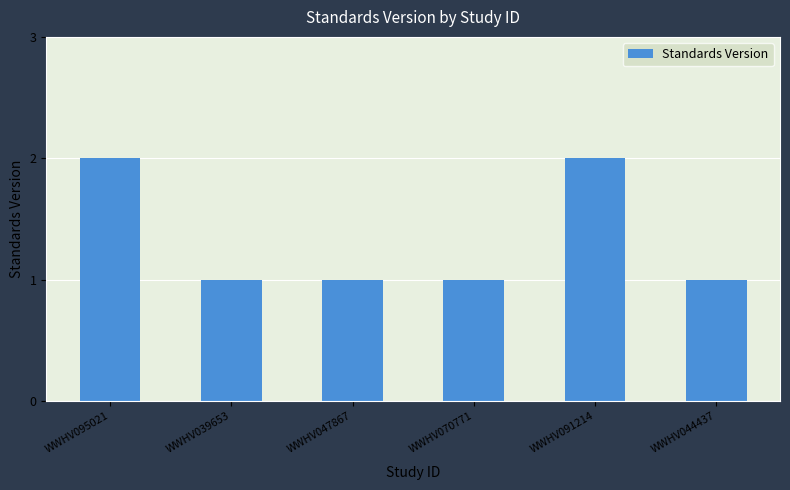

Reading right to left, extract all data points from this chart.

WWHV044437=1	WWHV091214=2	WWHV070771=1	WWHV047867=1	WWHV039653=1	WWHV095021=2